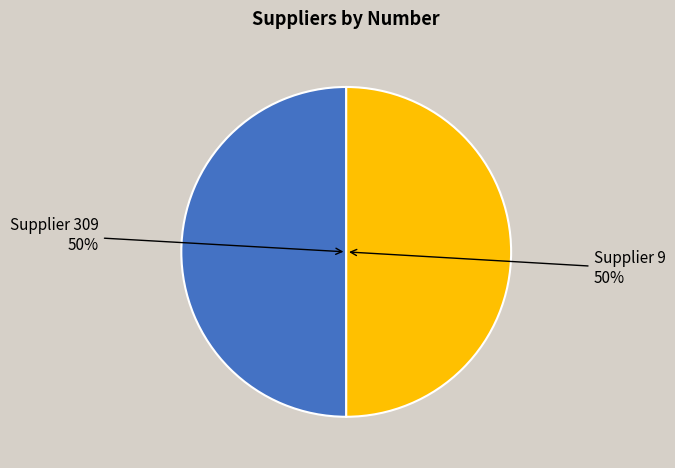

To the nearest percent, what is the combined percentage of Supplier 9 and Supplier 309?

100%